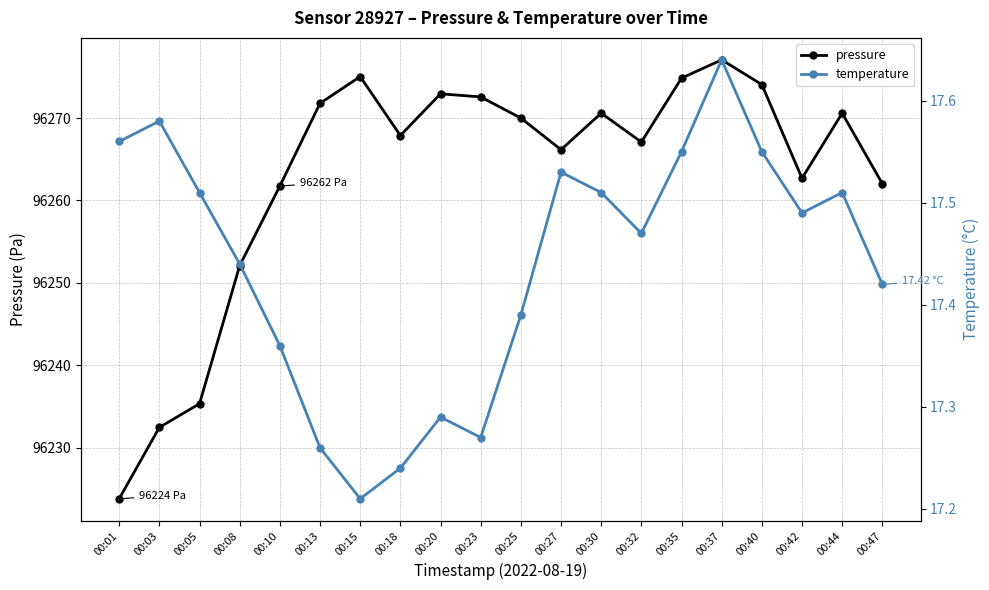

True or false: temperature and pressure cross at least once.

False